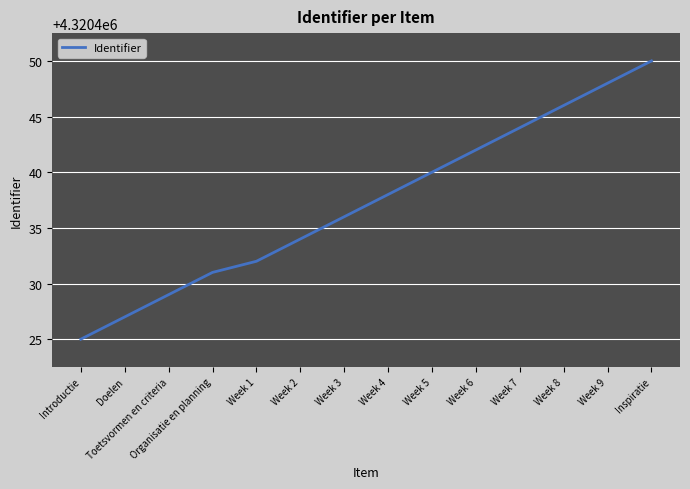

How many lines are shown in the chart?

1